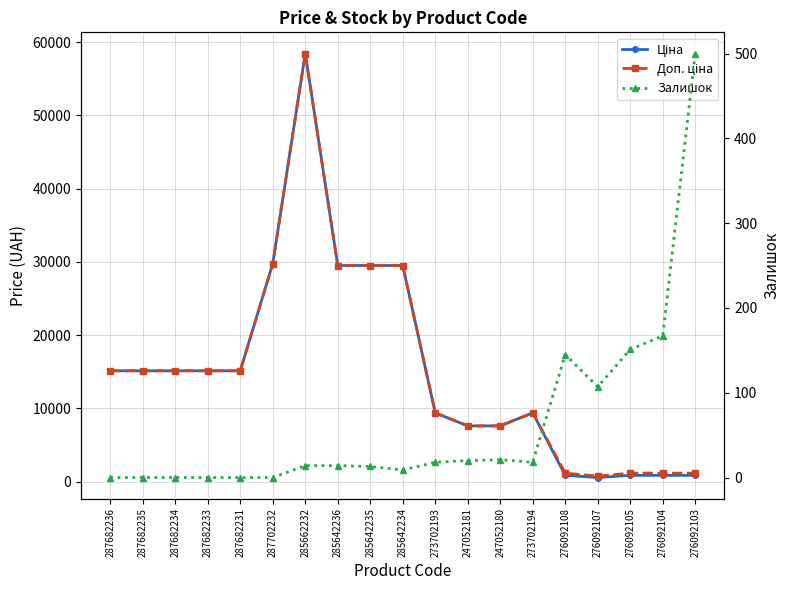

Rank the categories by Доп. ціна value from lowest to highest.

276092107, 276092108, 276092105, 276092104, 276092103, 247052181, 247052180, 273702193, 273702194, 287682236, 287682235, 287682234, 287682233, 287682231, 285642236, 285642235, 285642234, 287702232, 285662232